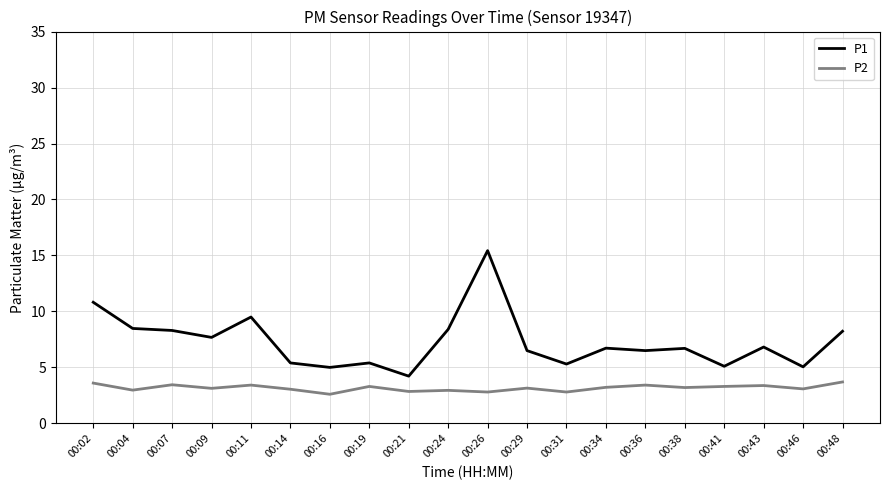

True or false: P2 has more than 0 points higher than both neighbors.

True